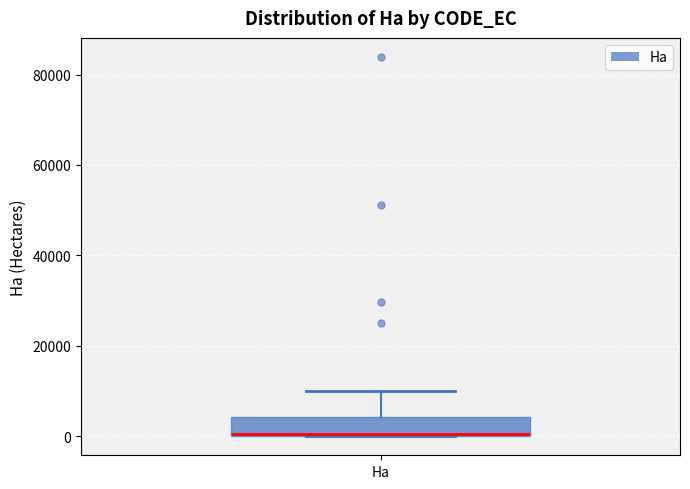

Where does the upper whisker of the box for Ha end on the y-axis? The values are not printed on the chart, so give them approximately, as read against the axis.

10000